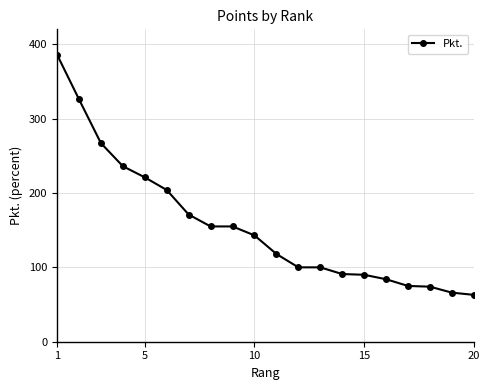

What is the greatest value displayed?

386